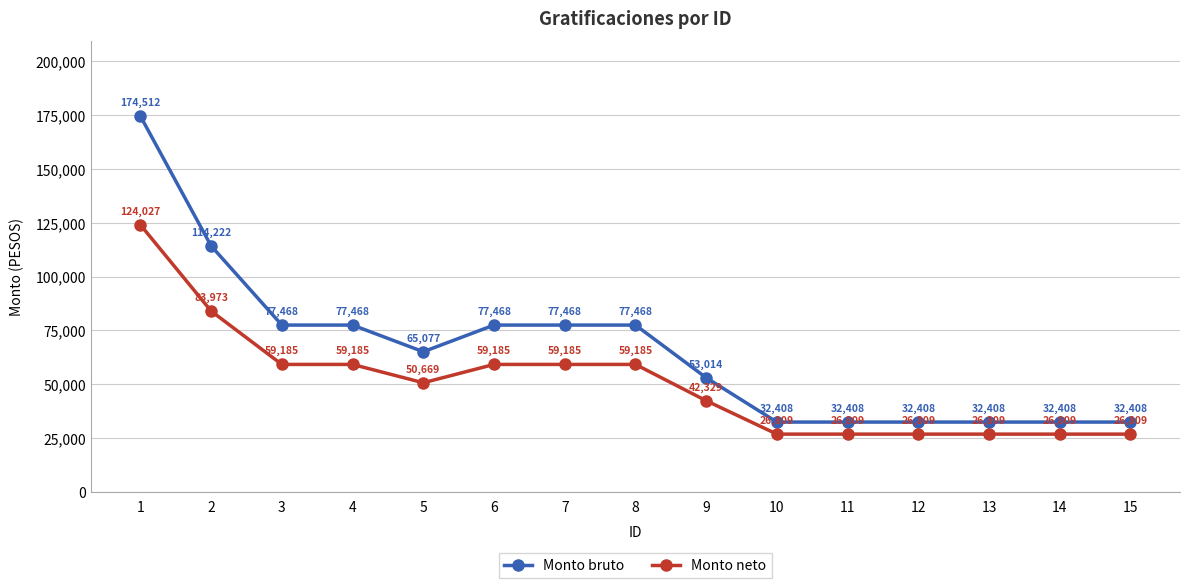

What is the sum of the Monto bruto values at 1 and 10?

206919.6